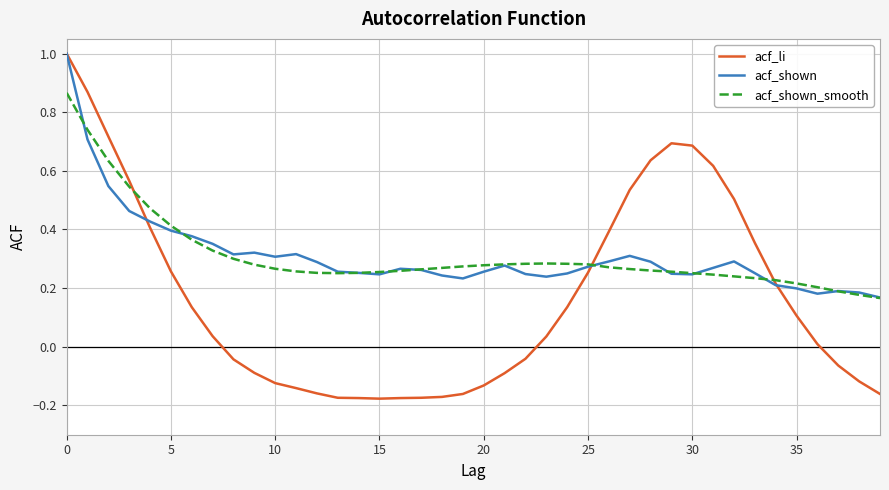

In acf_shown, how many points are higher than both neighbors (excluding endpoints)?

7